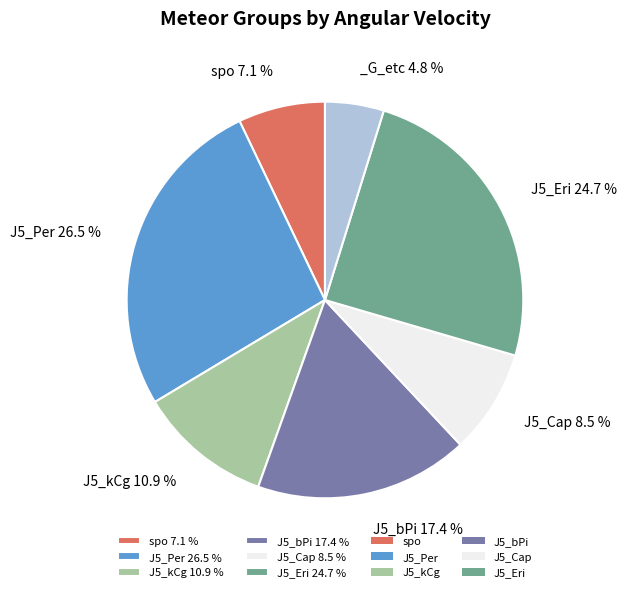

How many segments does this pie chart have?

7